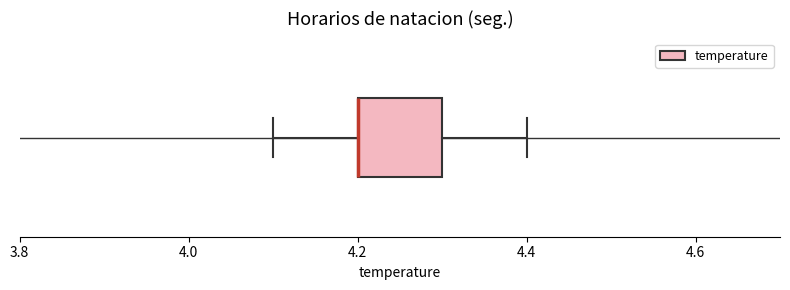

Read this box plot against the x-axis: the position of the median line, the range covered by the box, and the ends of both whiskers. The values are not printed on the chart, so give them approximately, as read against the axis.

median 4.2 (drawn on the box's left edge), box 4.2 to 4.3, whiskers 4.1 to 4.4